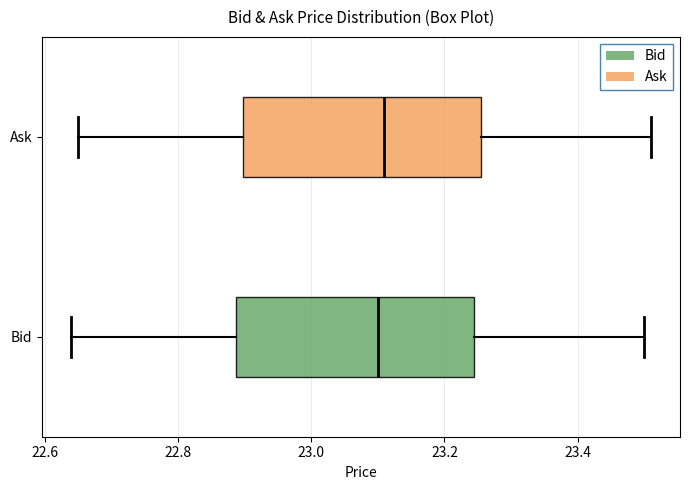

Where does the median line of the box for Bid sit on the x-axis? The values are not printed on the chart, so give them approximately, as read against the axis.

23.10